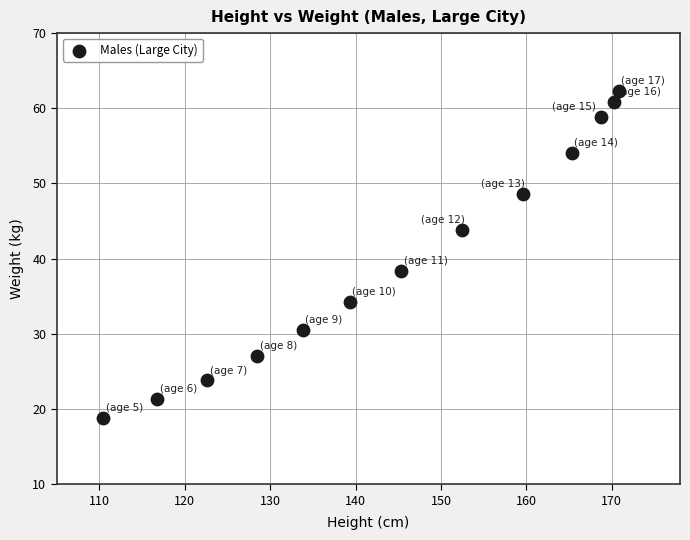

What is the range of X values (max minus min)?

60.4